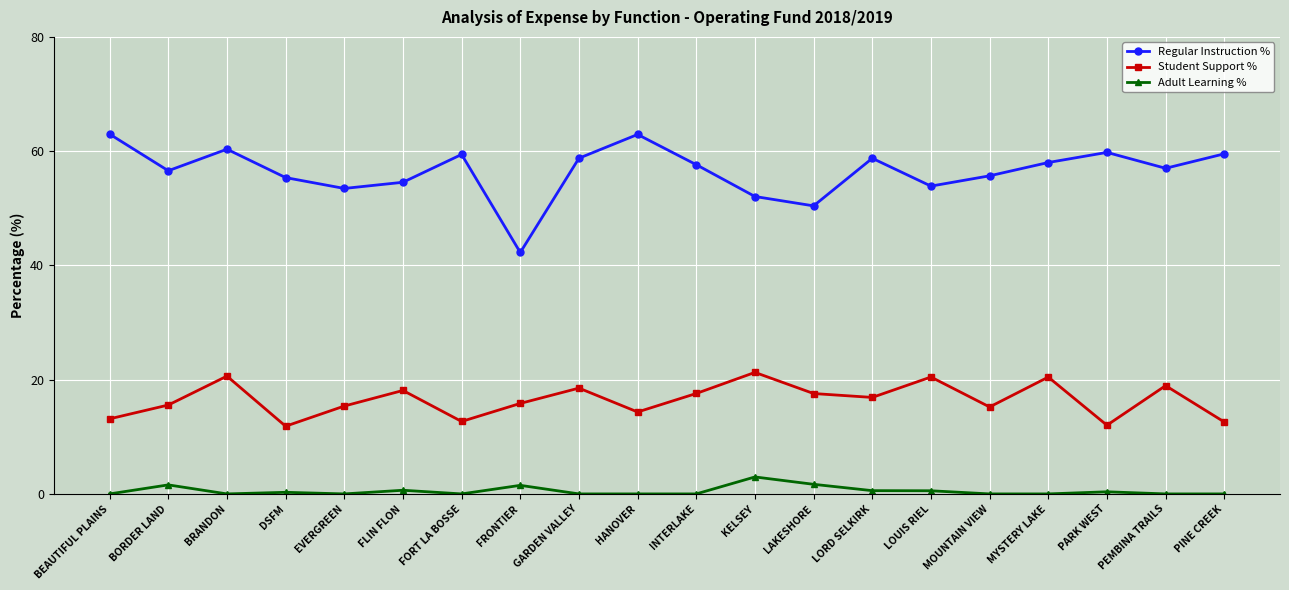

What are all the series names shown in the legend?

Regular Instruction %, Student Support %, Adult Learning %